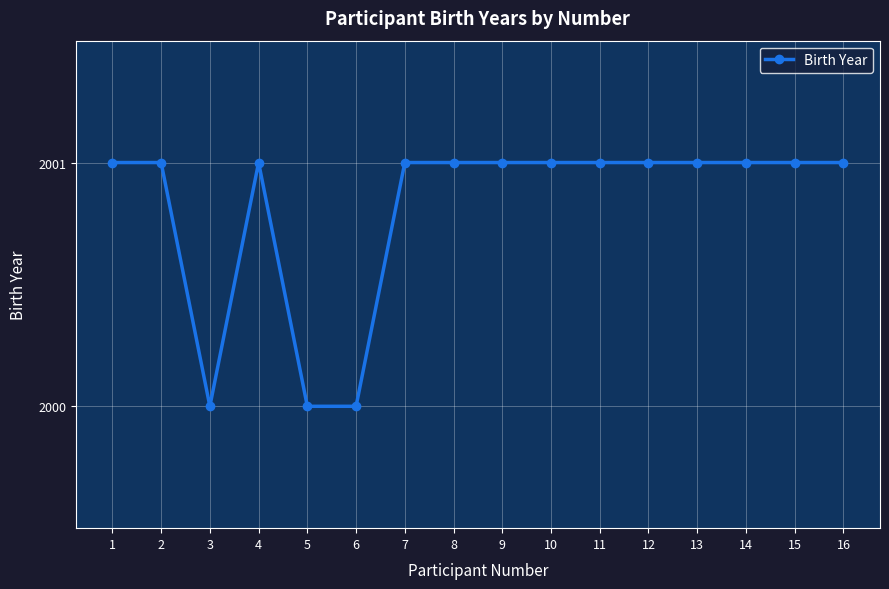

How many distinct data groups are displayed?

1